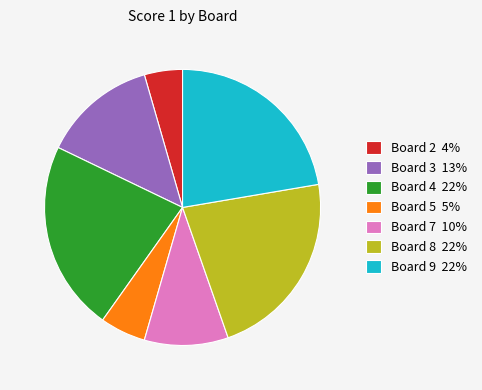

Count the number of slices in the pie.

7